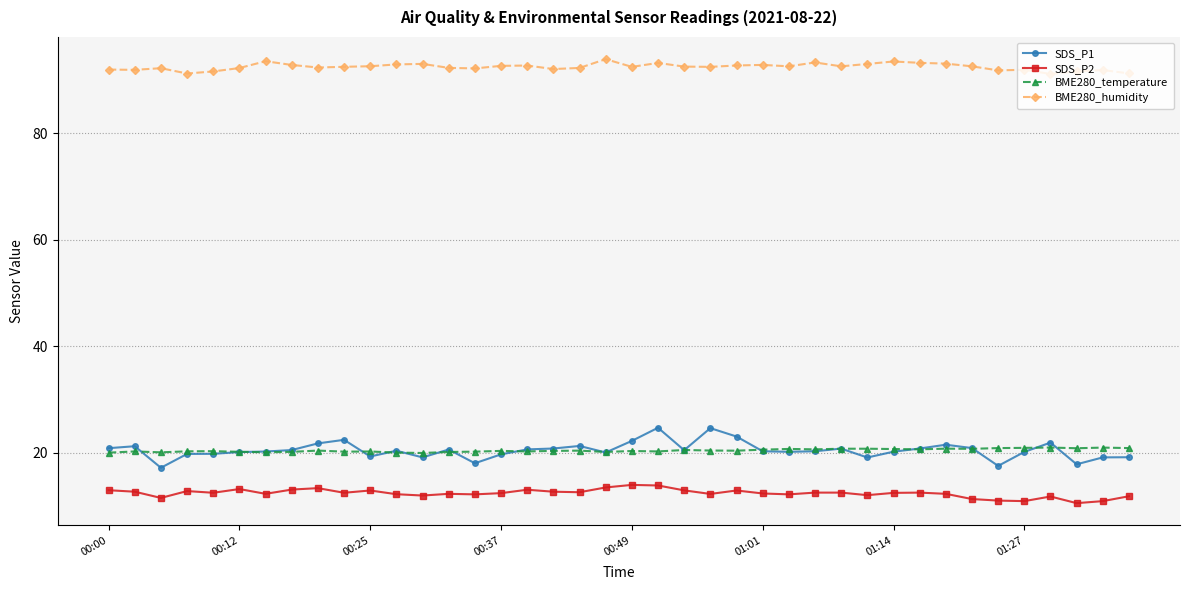

What is the difference between the second highest and minimum values in the SDS_P2 series?

3.3